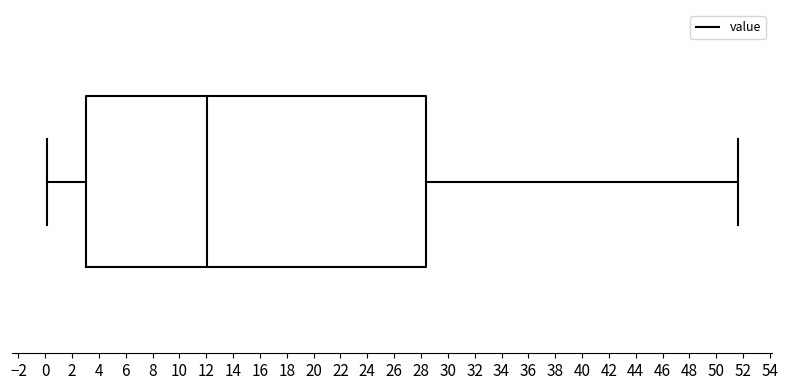

Transcribe this box plot: give where the median line is, the range the box spans, and where the two whiskers end, as read against the x-axis. The values are not printed on the chart, so give them approximately, as read against the axis.

median 12.0, box 3.0 to 28.4, whiskers 0.2 to 51.6